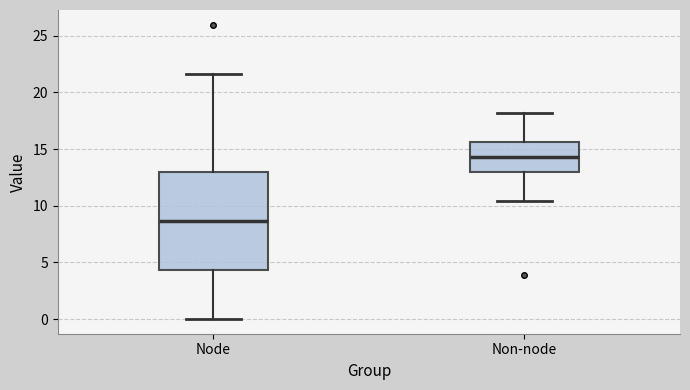

Which box is the tallest, from its lower edge to its upper edge?

Node